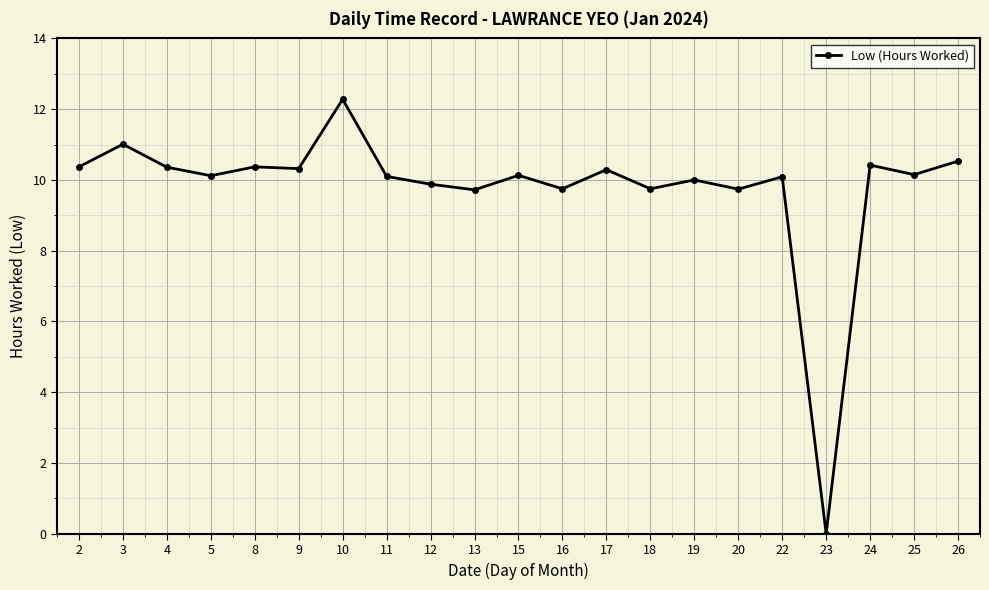

At which category does the data reach its first local valley?

5